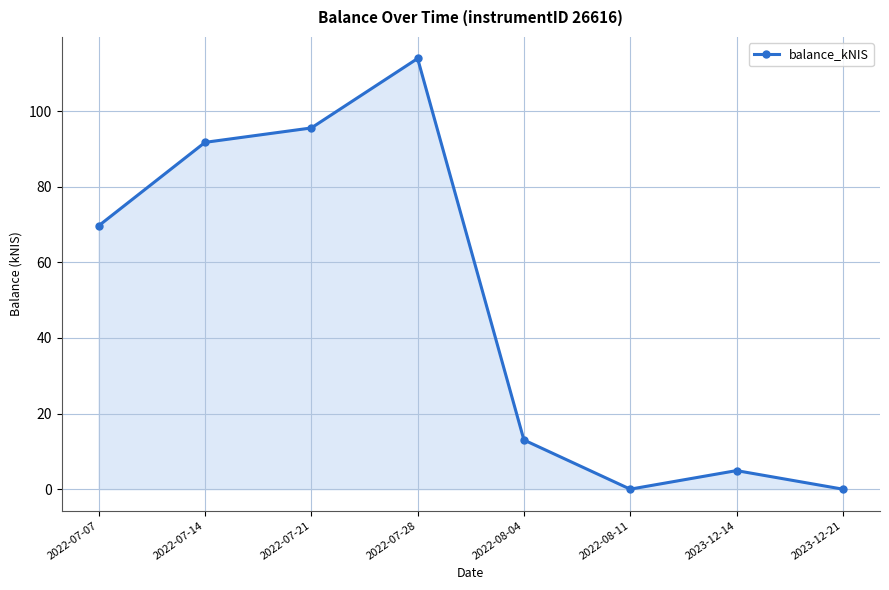

What is the sum of all values?

388.9